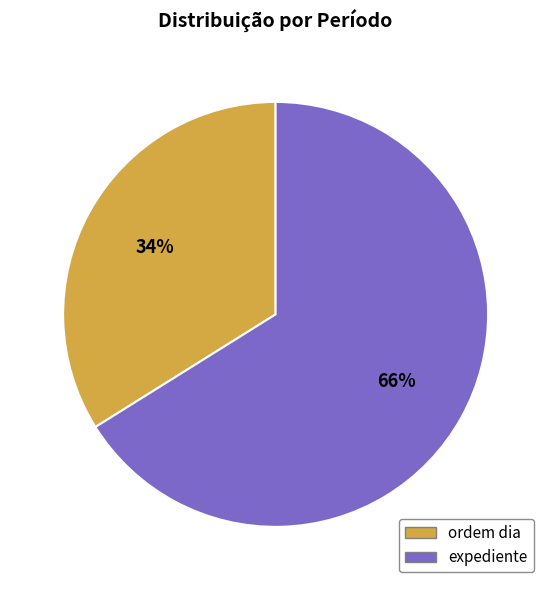

To the nearest percent, what is the difference between the largest and smallest slice percentages?

32%